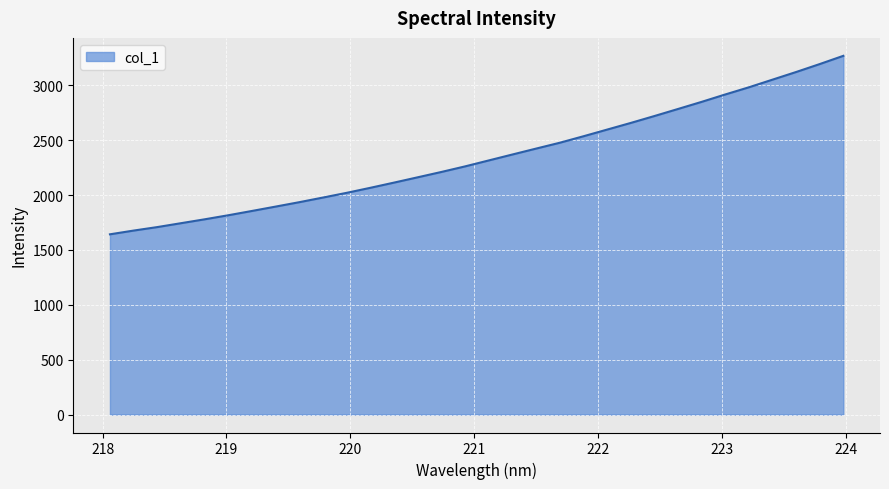

What is the difference between the maximum and minimum values?

1625.9